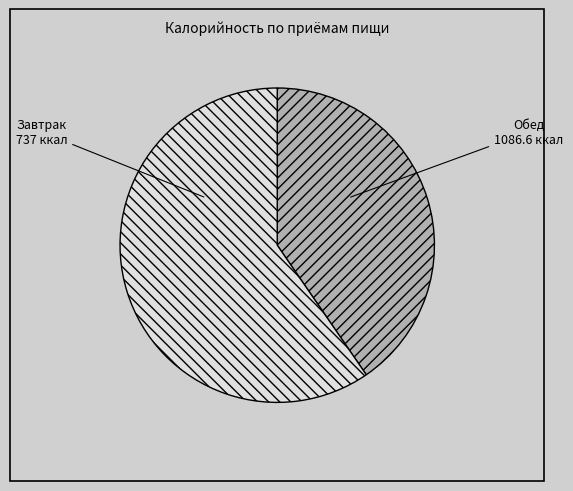

Which slice is the smallest?

Завтрак